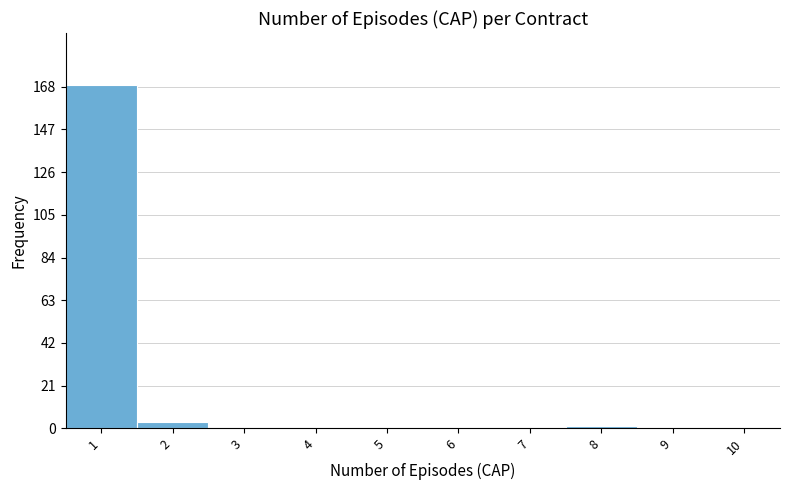

Reading right to left, extract all data points from this chart.

10=0	9=0	8=1	7=0	6=0	5=0	4=0	3=0	2=3	1=169